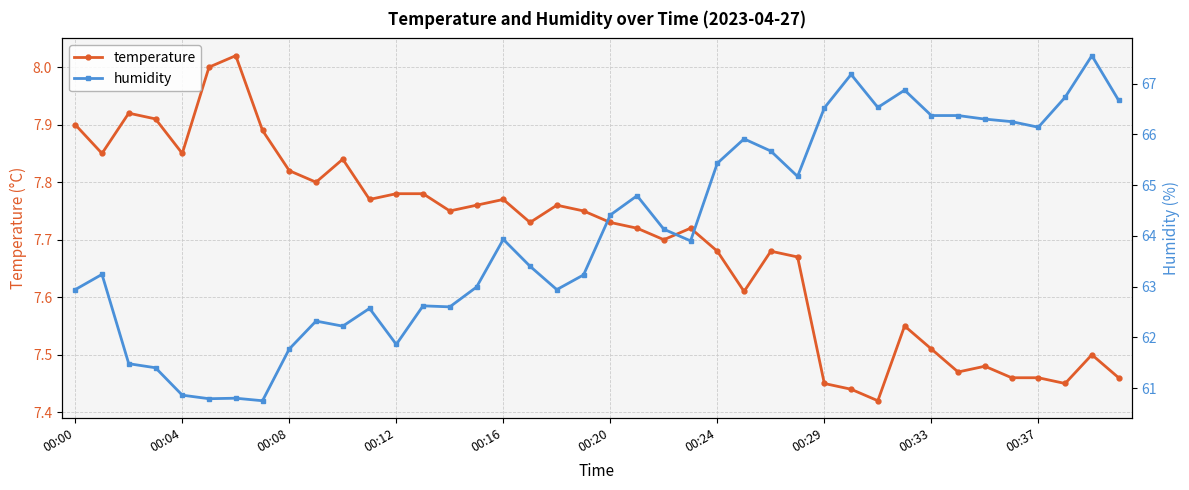

Which series has the widest spread of values?

humidity